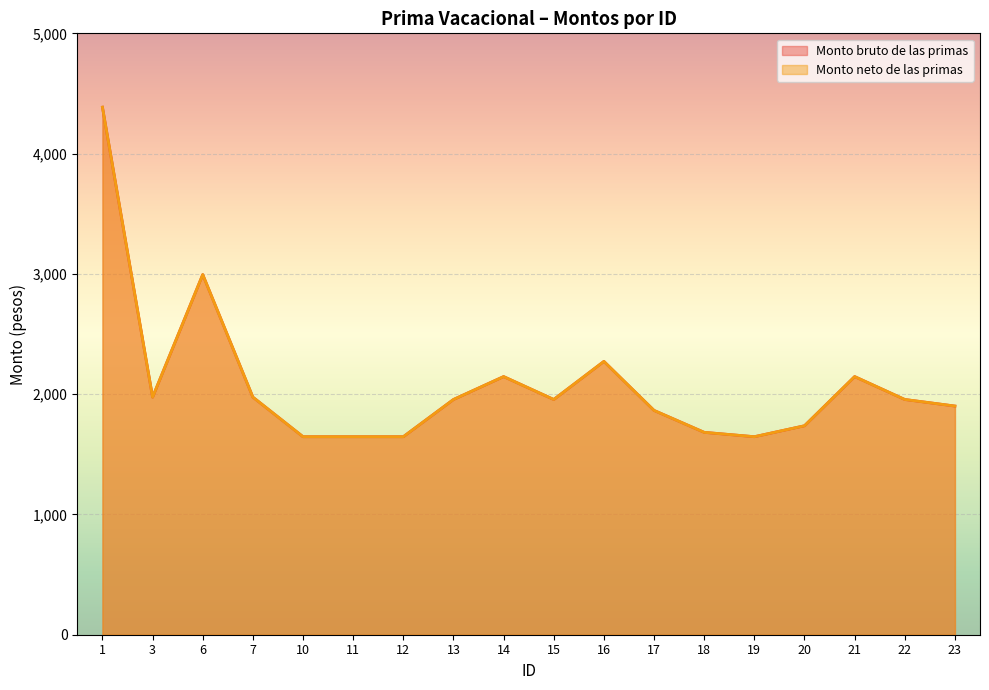

Between 13 and 14, which is larger?

14